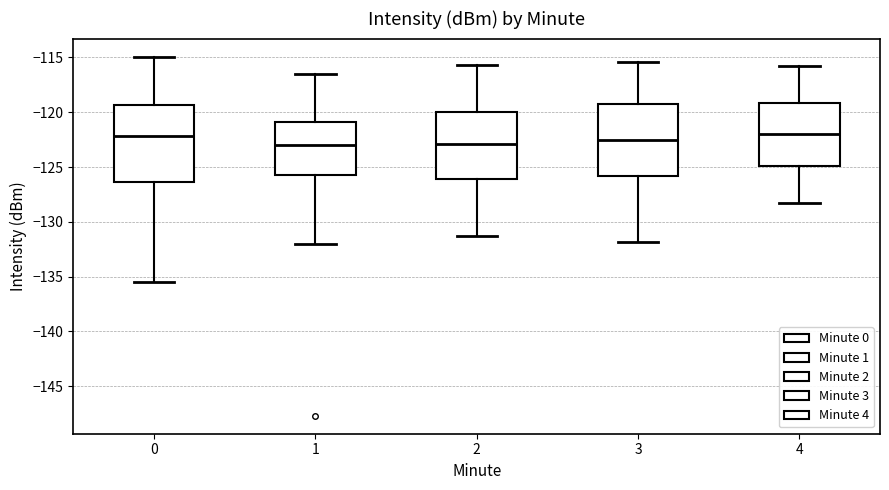

Reading left to right, read every box against the y-axis: the position of its median line, the range the box covers, and the ends of its whiskers. The values are not printed on the chart, so give them approximately, as read against the axis.

0: median -122.0, box -126.5 to -119.5, whiskers -135.5 to -115.0
1: median -123.0, box -126.0 to -121.0, whiskers -132.0 to -116.5
2: median -123.0, box -126.0 to -120.0, whiskers -131.5 to -115.5
3: median -122.5, box -126.0 to -119.5, whiskers -132.0 to -115.5
4: median -122.0, box -125.0 to -119.0, whiskers -128.5 to -116.0